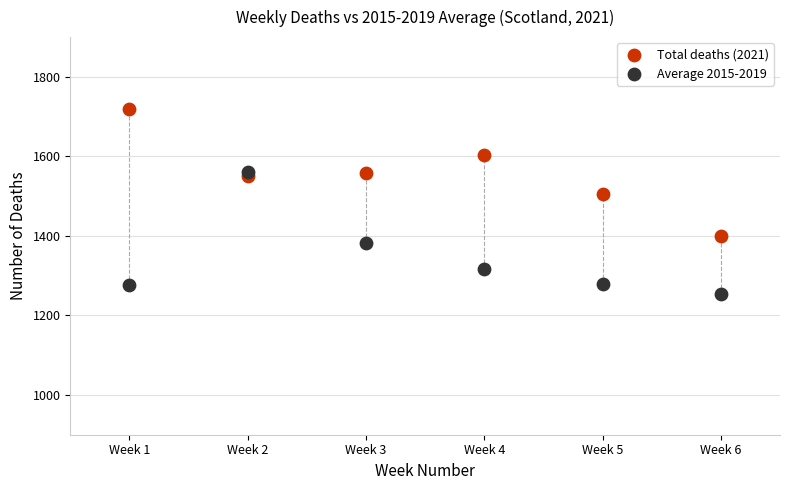

What are all the series names shown in the legend?

Total deaths (2021), Average 2015-2019